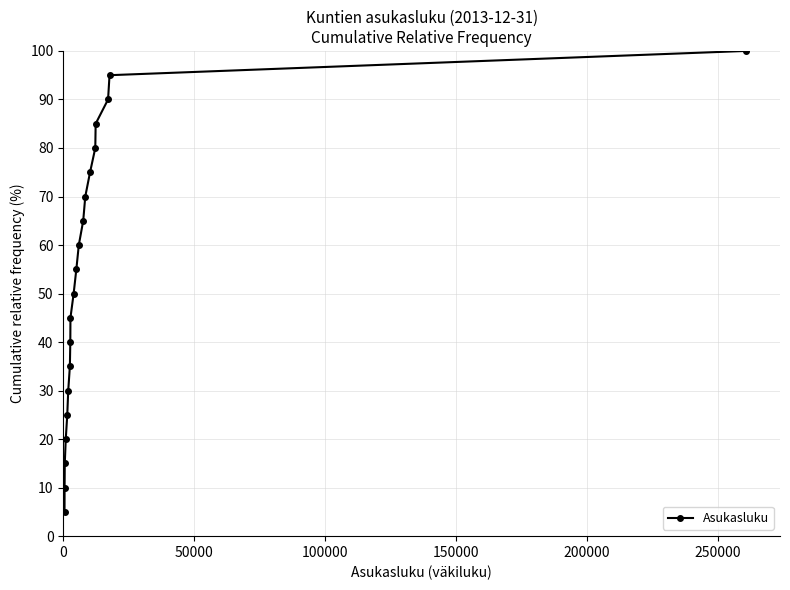

True or false: there are more than 2 points higher than both neighbors.

False